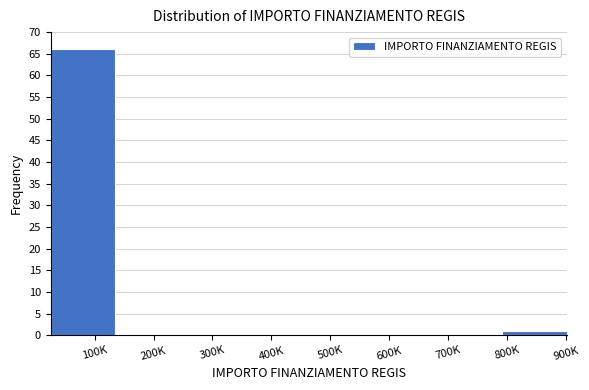

Reading right to left, transcribe all the data shown in this chart.

800K=1	700K=0	600K=0	500K=0	400K=0	300K=0	200K=0	100K=66